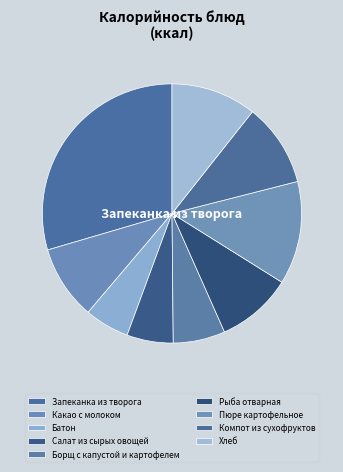

What portion of the pie excludes Пюре картофельное?

87.1%